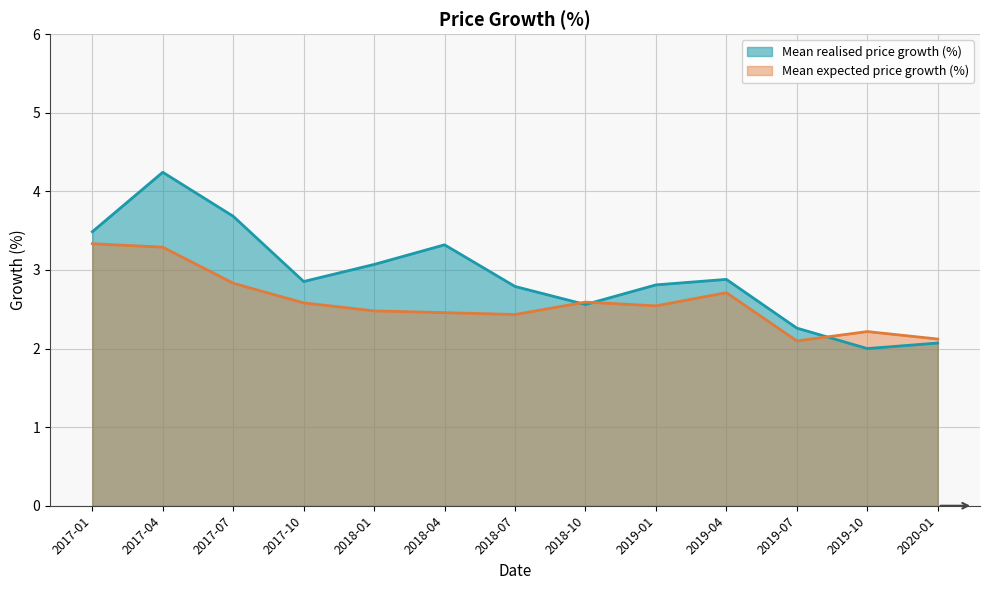

At which category does Mean expected price growth (%) reach its first local valley?

2018-07